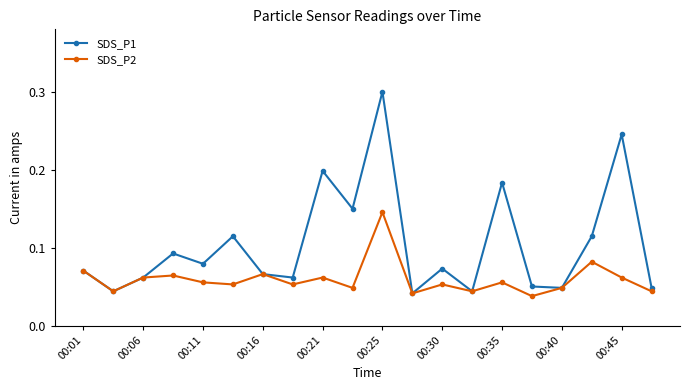

What is the maximum value shown in the chart?

0.3